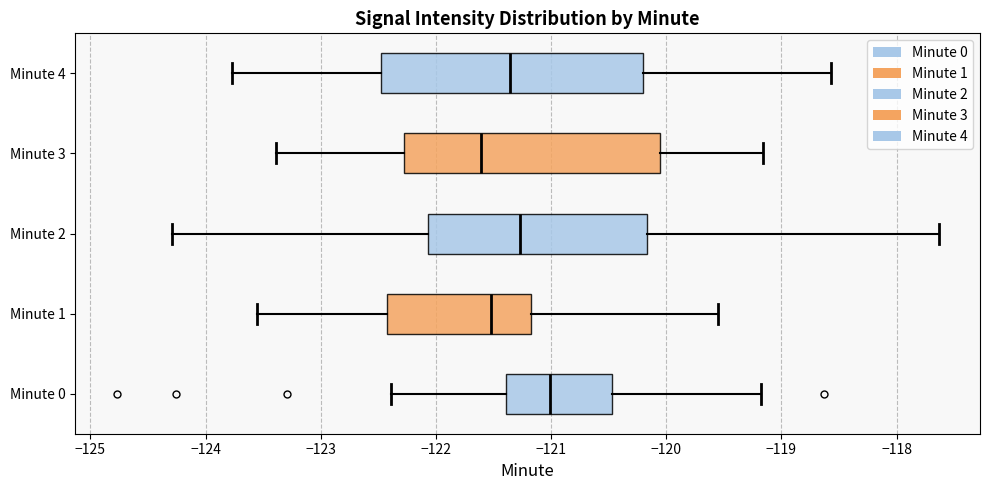

Reading bottom to top, transcribe this box plot: for each box, give where its median line is, the range the box spans, and where its two whiskers end, as read against the x-axis. The values are not printed on the chart, so give them approximately, as read against the axis.

Minute 0: median -121.0, box -121.4 to -120.5, whiskers -122.4 to -119.2
Minute 1: median -121.5, box -122.4 to -121.2, whiskers -123.5 to -119.5
Minute 2: median -121.3, box -122.1 to -120.2, whiskers -124.3 to -117.6
Minute 3: median -121.6, box -122.3 to -120.1, whiskers -123.4 to -119.2
Minute 4: median -121.4, box -122.5 to -120.2, whiskers -123.8 to -118.6